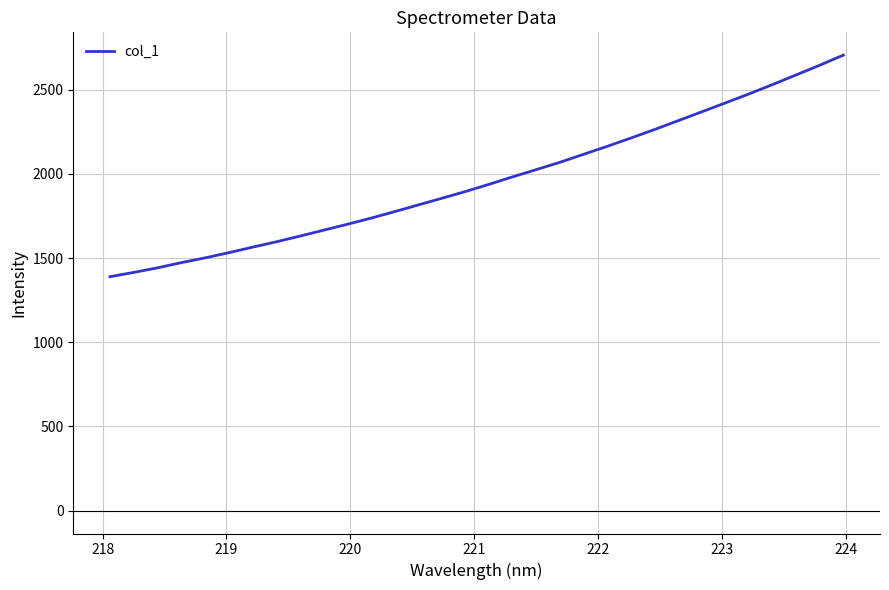

What is the average value?

1961.8